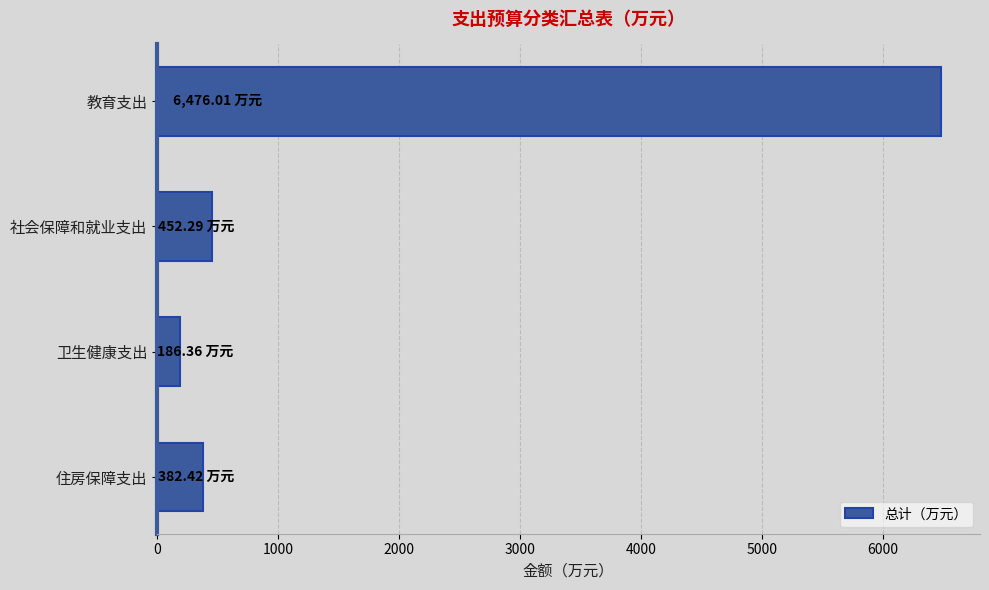

Are the bars horizontal?

Yes